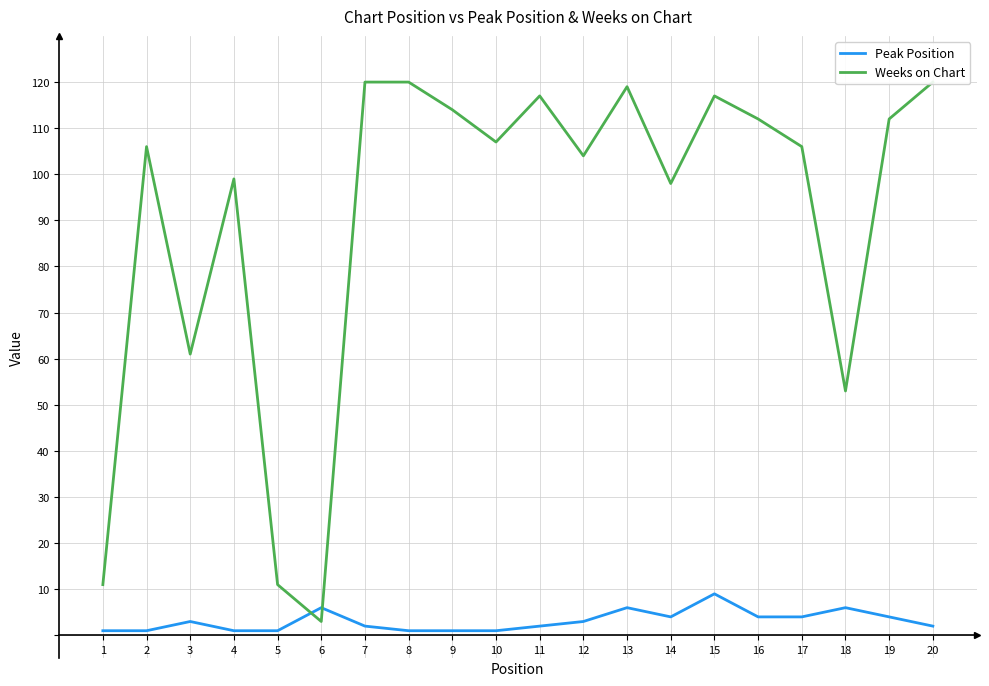

What is the value of the Weeks on Chart point at the 15th from the left?

117